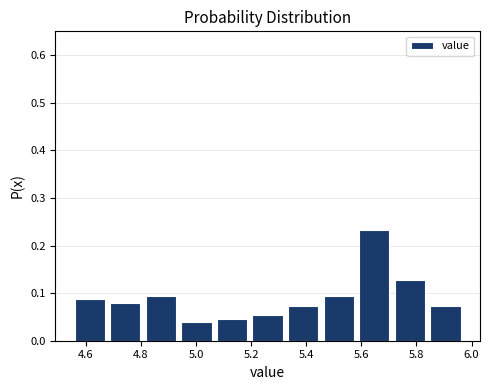

Reading left to right, transcribe this chart: for each bar, give the range it covers on the x-axis and its height. Neither the bar edges nor the heights are printed on the chart, so give them approximately, as read against the axes.

4.56 to 4.68: 0.09
4.68 to 4.80: 0.08
4.80 to 4.94: 0.09
4.94 to 5.06: 0.04
5.06 to 5.20: 0.05
5.20 to 5.32: 0.05
5.32 to 5.46: 0.07
5.46 to 5.58: 0.09
5.58 to 5.72: 0.23
5.72 to 5.84: 0.13
5.84 to 5.98: 0.07